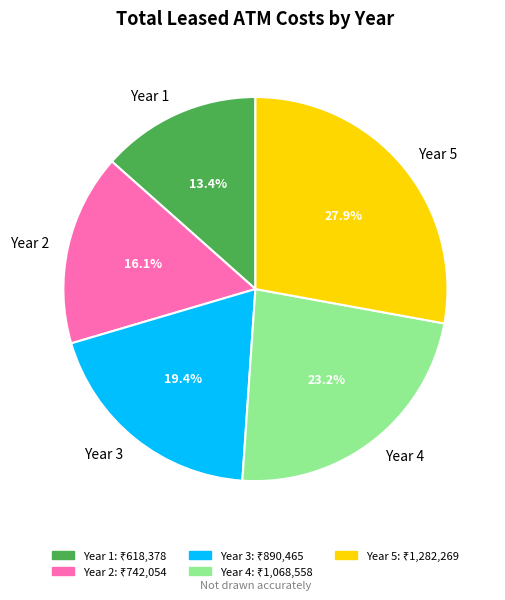

Count the number of slices in the pie.

5